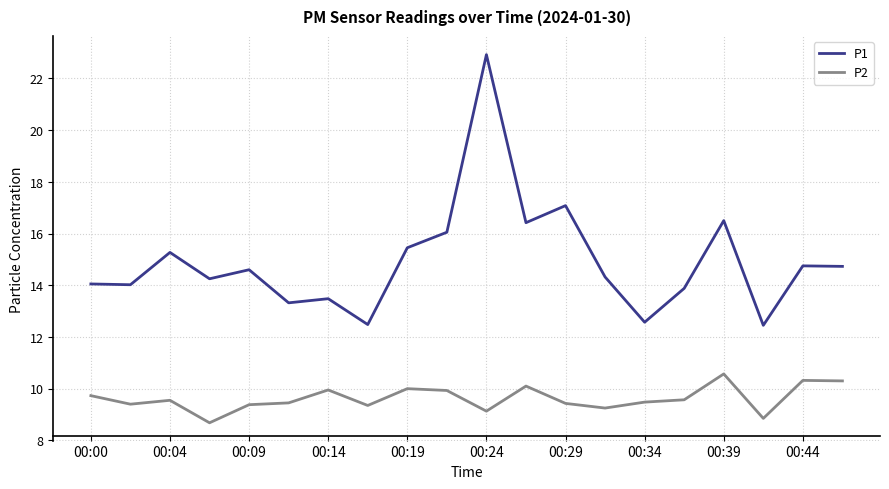

What is the sum of all P2 values?

192.4